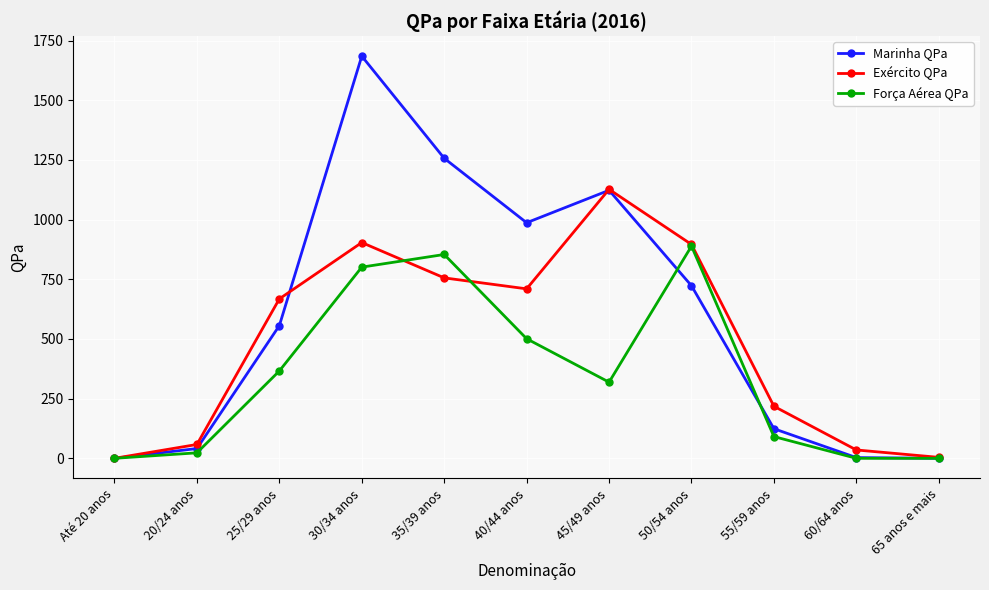

What are all the series names shown in the legend?

Marinha QPa, Exército QPa, Força Aérea QPa